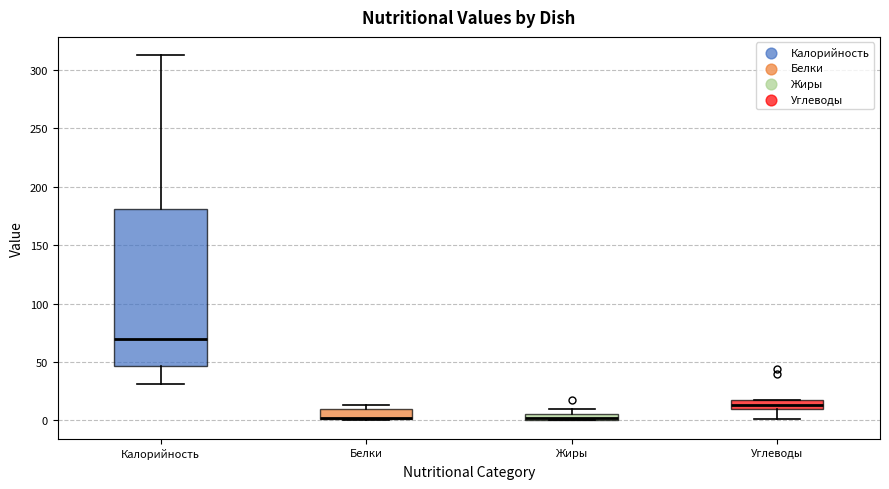

Comparing the boxes themselves (not the whiskers), which one is the tallest?

Калорийность